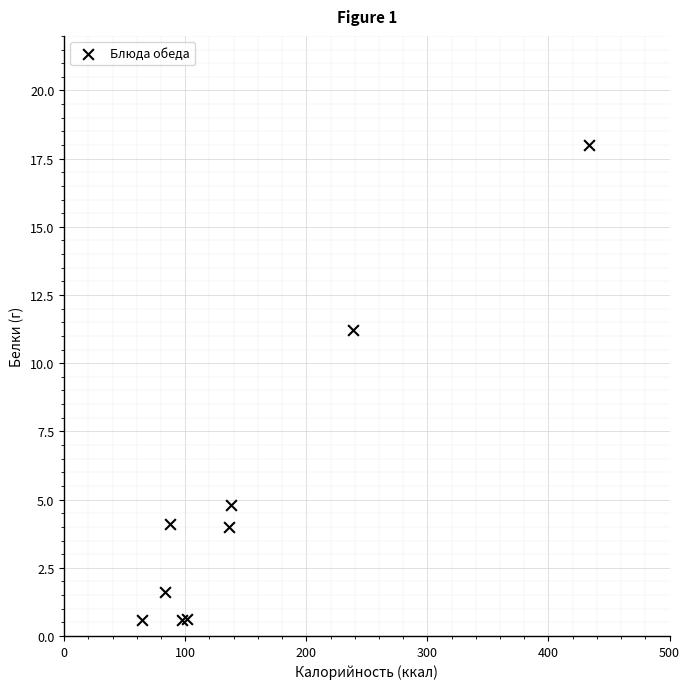

What Y value in the scatter plot is closest to 9?

11.2